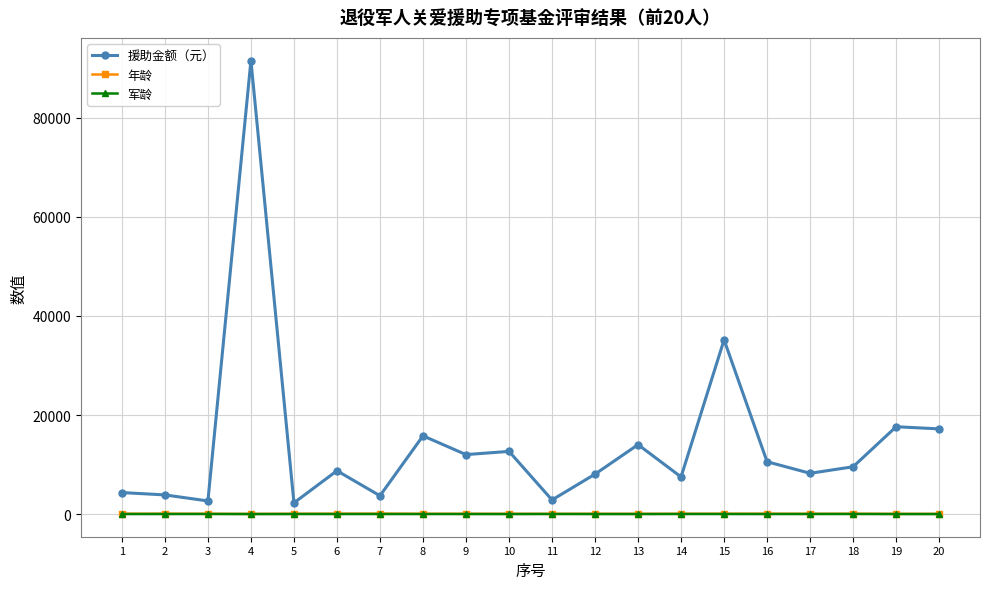

What is the maximum value shown in the chart?

91582